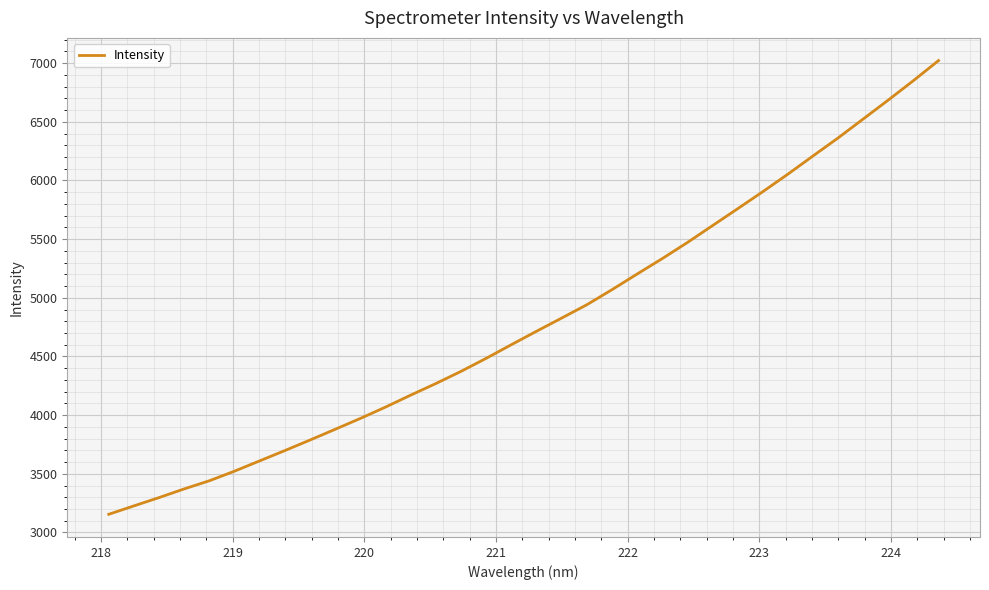

What is the maximum value shown in the chart?

7022.0